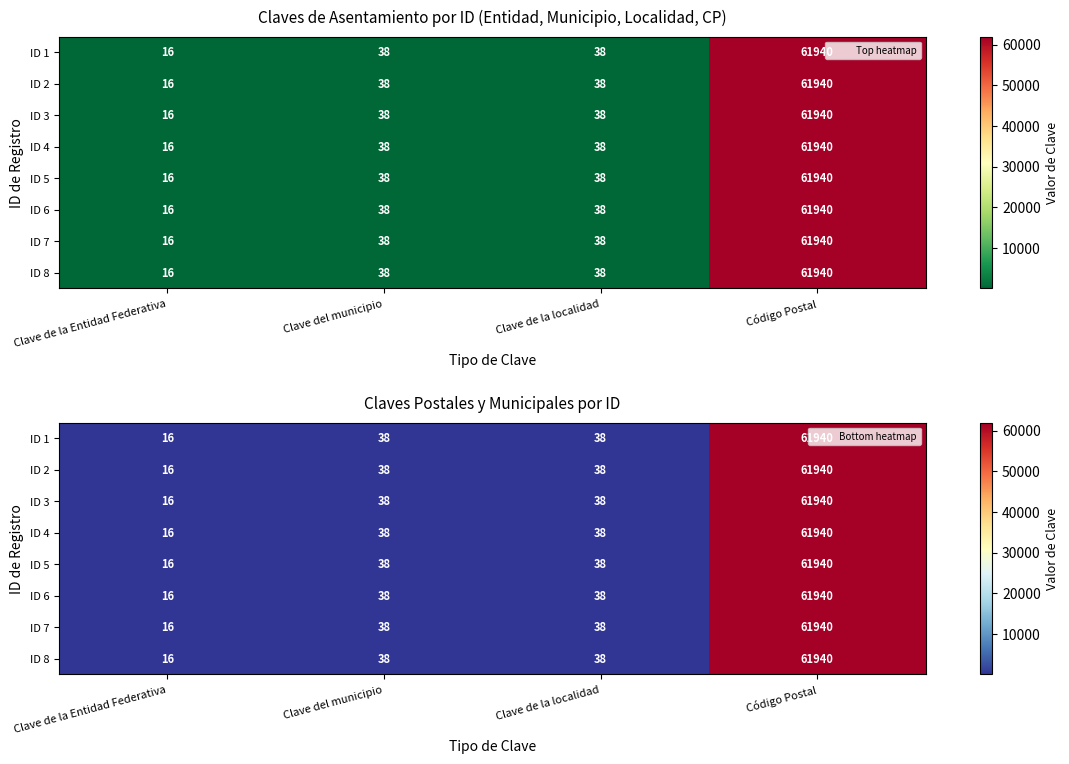

At which category is the sum across all series the highest?

Código Postal